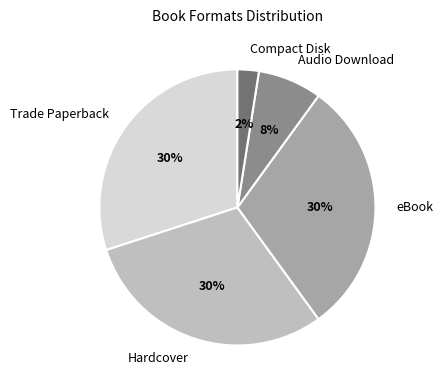

Is there a majority slice in this chart?

No